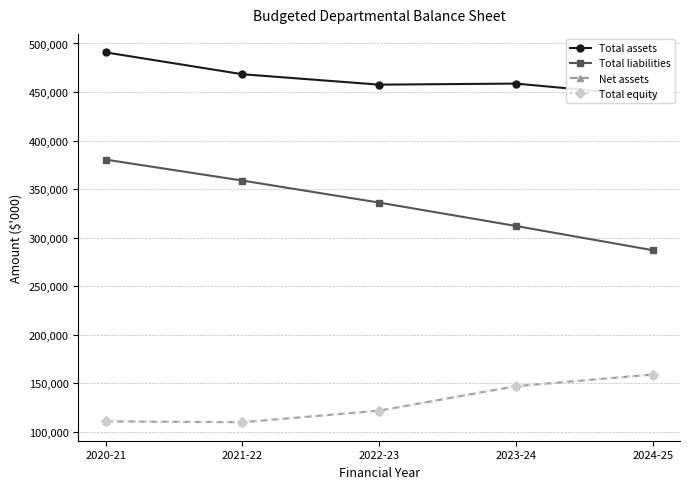

Is it true that Total assets equals 661894 at 2020-21?

False